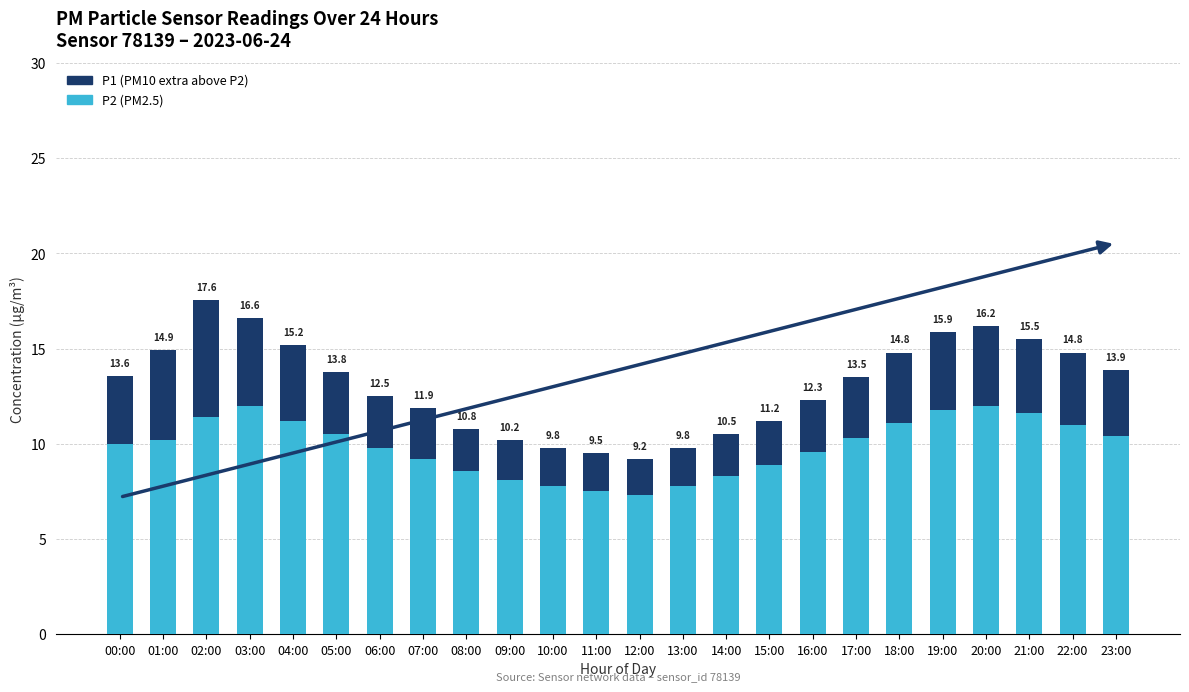

Does the chart contain any negative values?

No